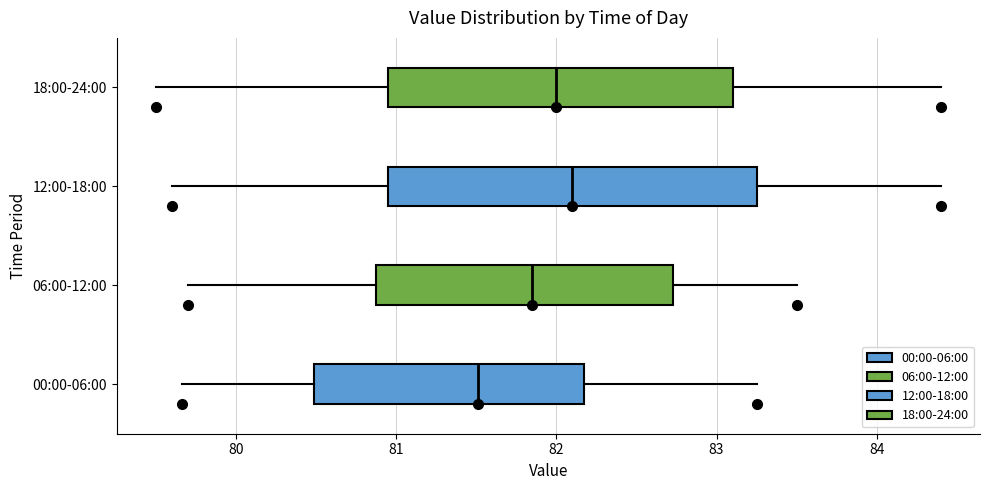

Reading bottom to top, transcribe this box plot: for each box, give where its median line is, the range the box spans, and where its two whiskers end, as read against the x-axis. The values are not printed on the chart, so give them approximately, as read against the axis.

00:00-06:00: median 81.5, box 80.5 to 82.2, whiskers 79.7 to 83.3
06:00-12:00: median 81.9, box 80.9 to 82.7, whiskers 79.7 to 83.5
12:00-18:00: median 82.1, box 81.0 to 83.3, whiskers 79.6 to 84.4
18:00-24:00: median 82.0, box 81.0 to 83.1, whiskers 79.5 to 84.4